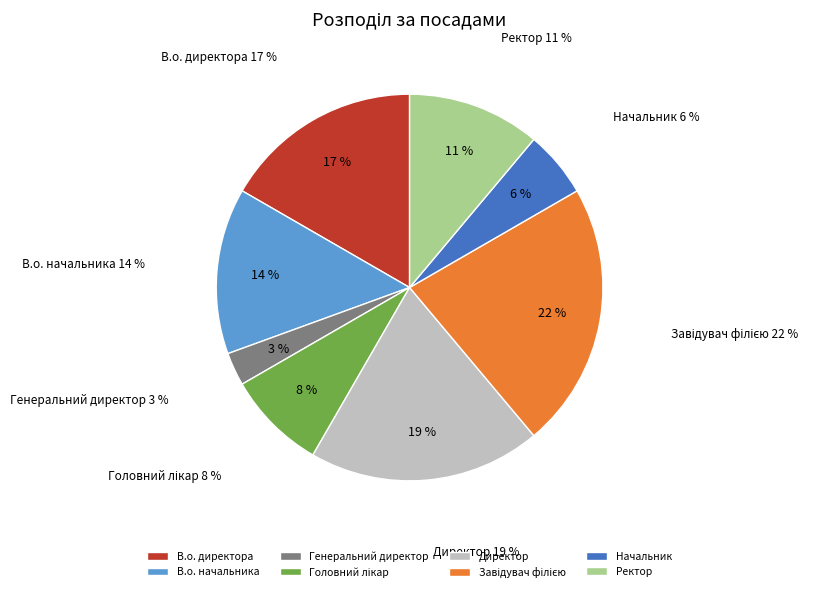

Does В.о. директора account for over 50% of the chart?

No